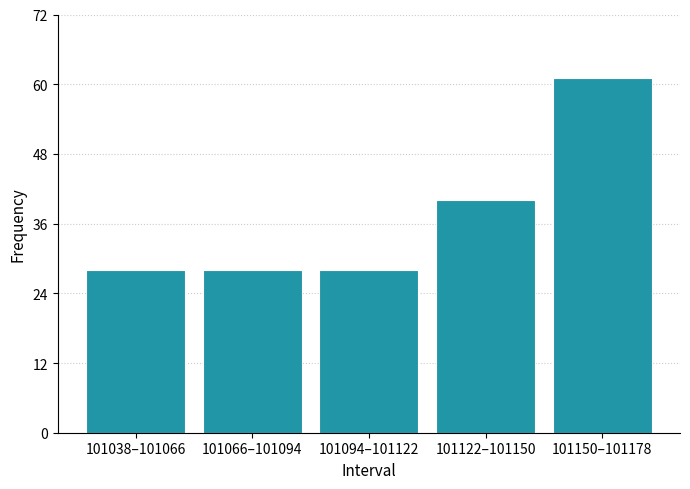

Reading right to left, transcribe all the data shown in this chart.

61	40	28	28	28